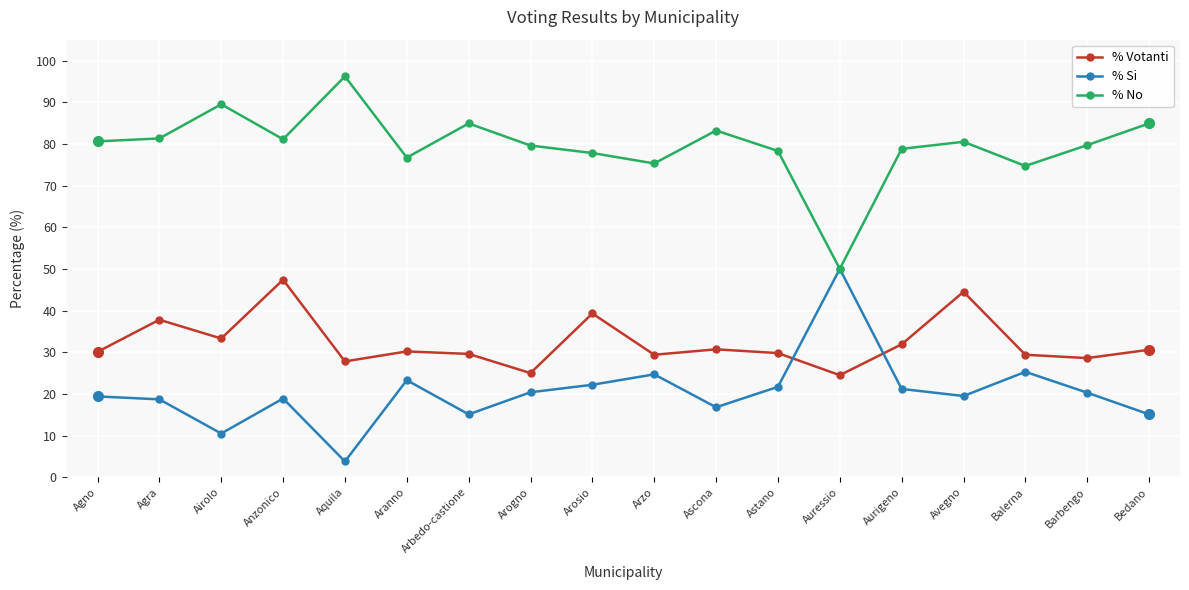

At which category does % Votanti reach its first local valley?

Airolo